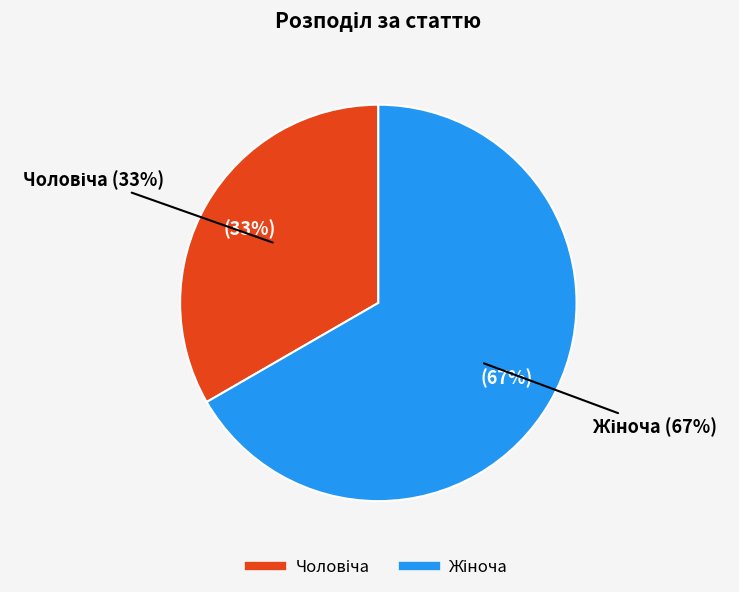

Does Жіноча represent more than half of the total?

Yes